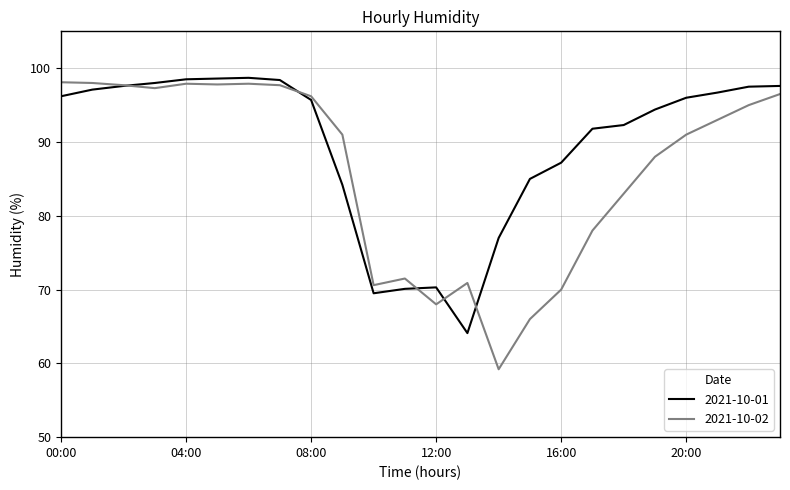

What is the maximum value for 2021-10-01?

98.7